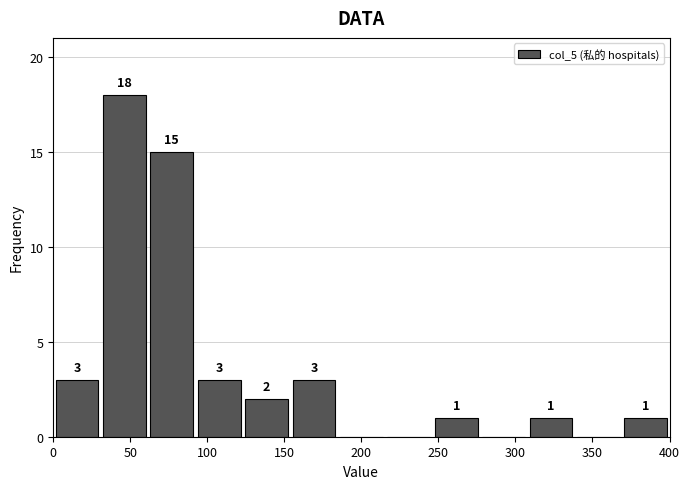

Which range on the x-axis has the tallest bar?

30 to 60